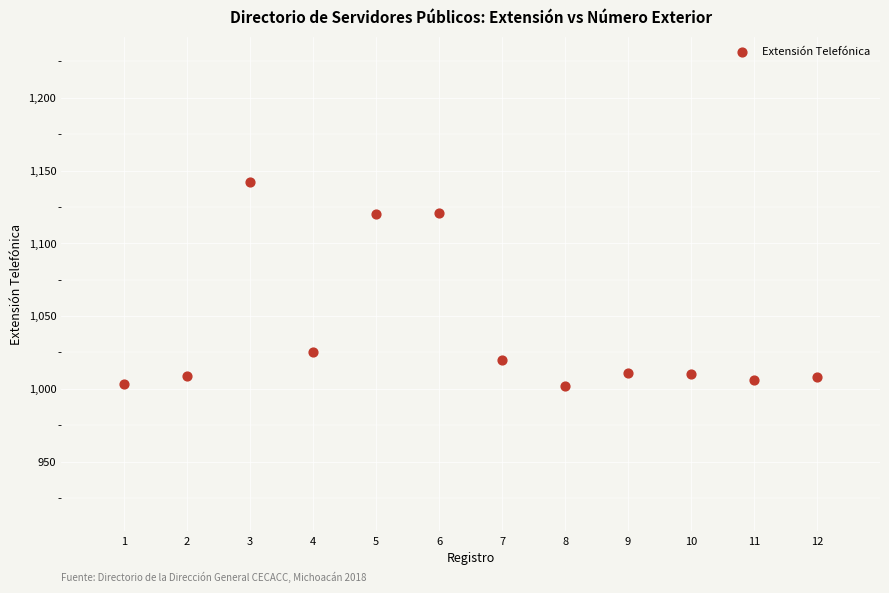

What is the range of X values (max minus min)?

11